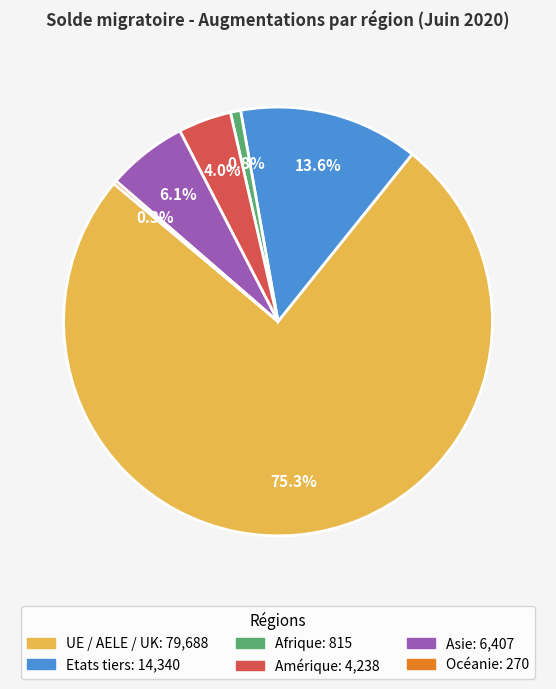

True or false: UE / AELE / UK accounts for 75% of the total.

True